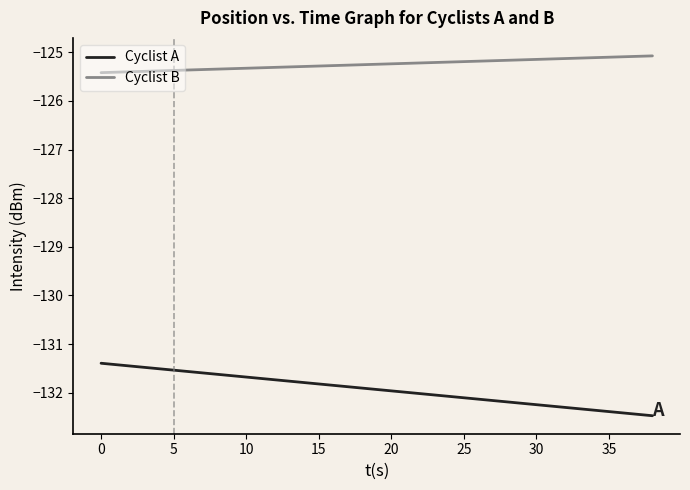

Which series has the widest spread of values?

Cyclist A